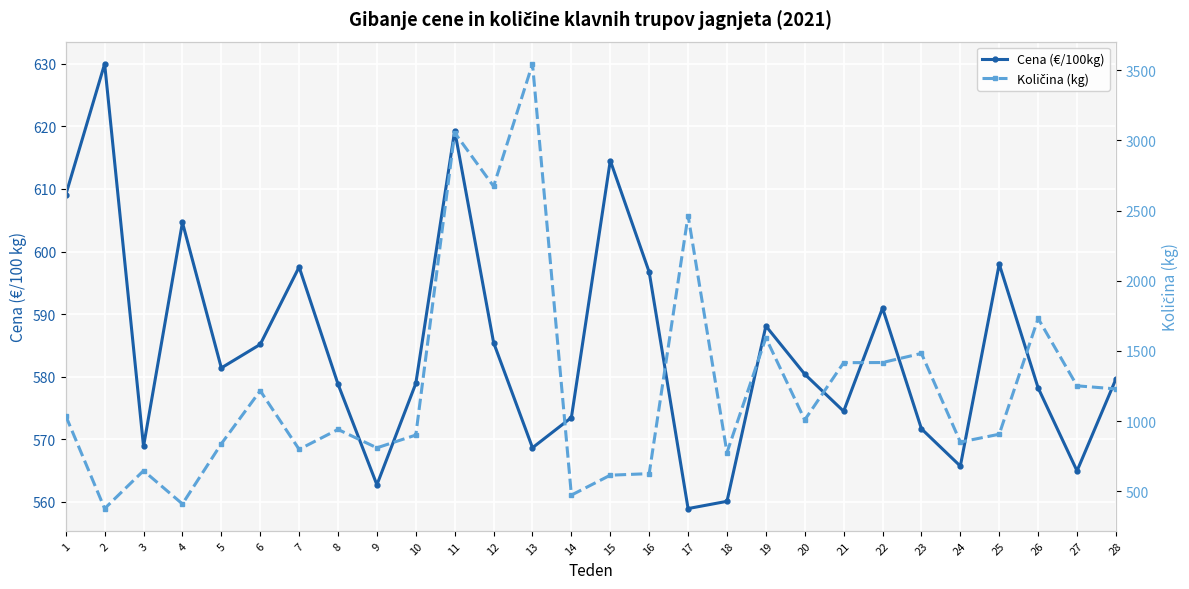

Reading left to right, what are all the values shown in this chart?

Cena (€/100kg): 609.1	630.0	568.9	604.6	581.4	585.2	597.5	578.8	562.7	578.9	619.3	585.5	568.6	573.5	614.5	596.7	558.9	560.1	588.1	580.4	574.5	591.0	571.7	565.7	598.0	578.2	564.9	579.6
Količina (kg): 1037.0	376.0	646.0	409.0	838.0	1216.0	798.0	940.0	809.0	900.0	3055.0	2673.0	3546.0	472.0	614.0	625.0	2465.0	775.0	1593.0	1008.0	1416.0	1417.0	1482.0	850.0	906.0	1731.0	1251.0	1229.0